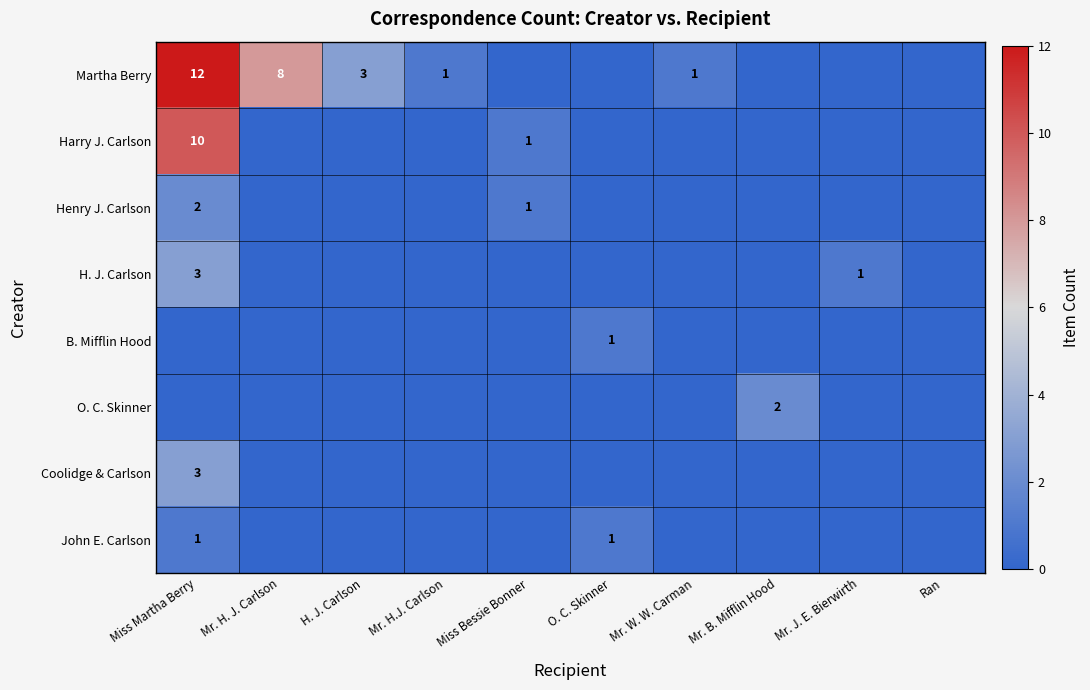

Is it true that Martha Berry equals 2 at Mr. H.J. Carlson?

False